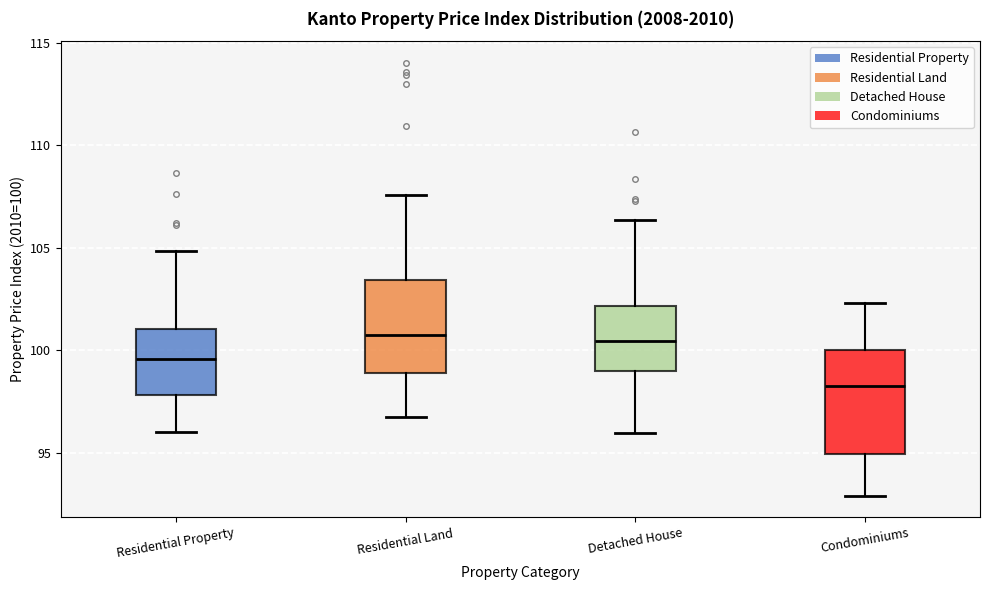

Which box's median line is the lowest?

Condominiums